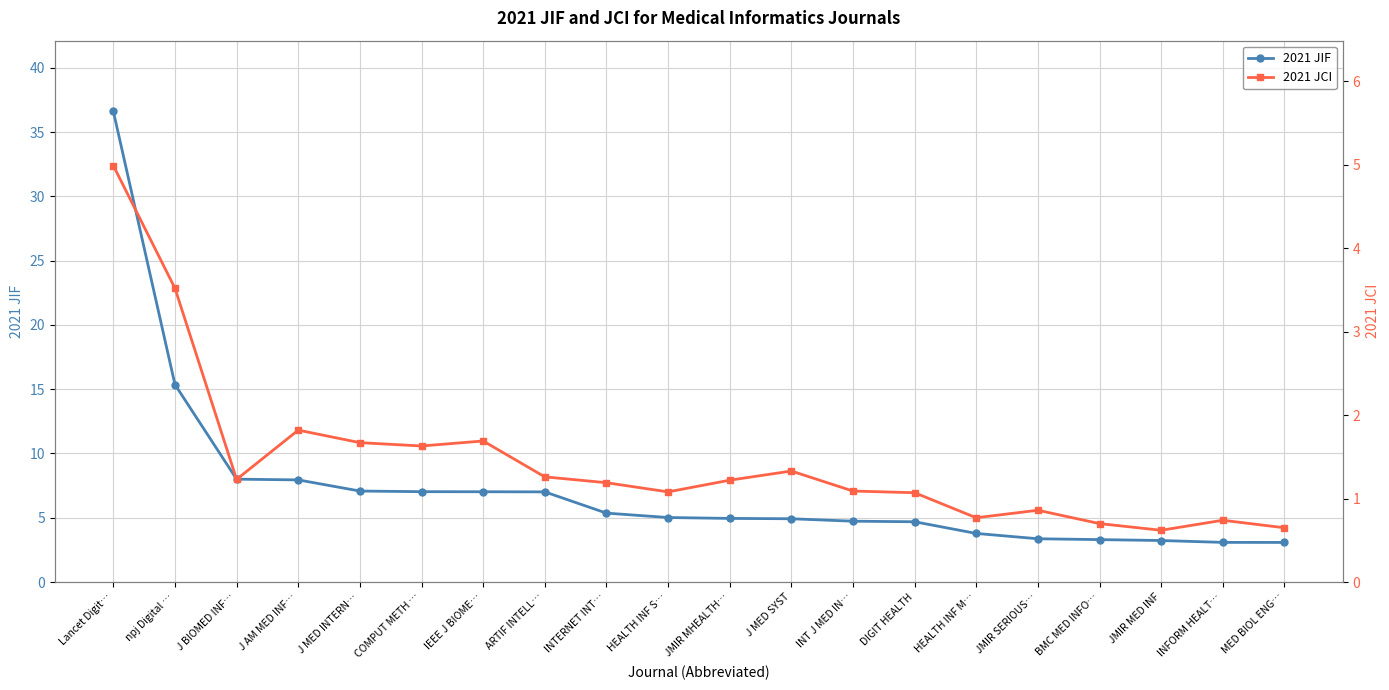

How many data points in 2021 JIF are less than 5?

10